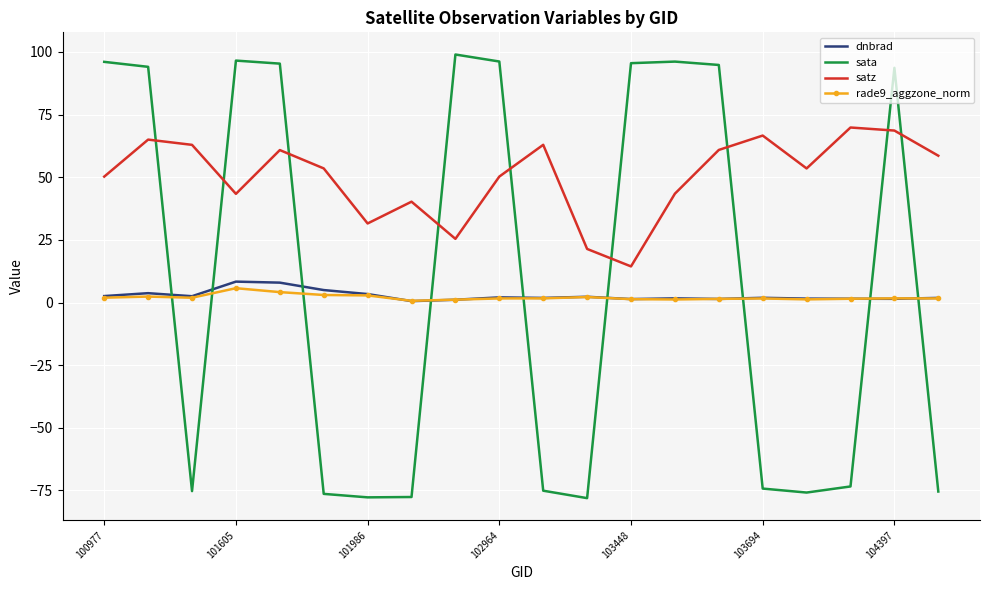

How many times do satz and sata cross each other?

9